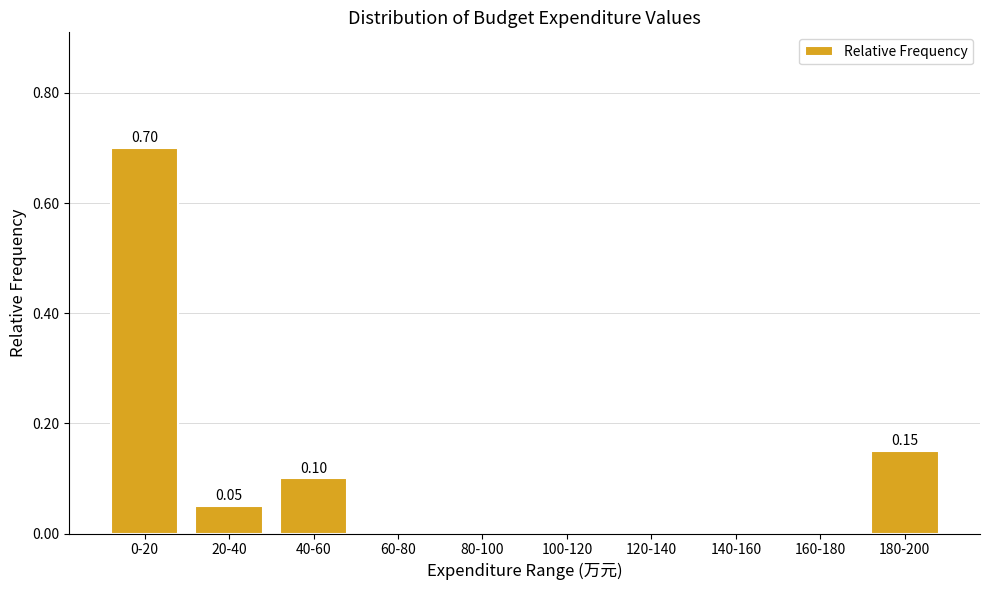

Between 40-60 and 100-120, which is larger?

40-60